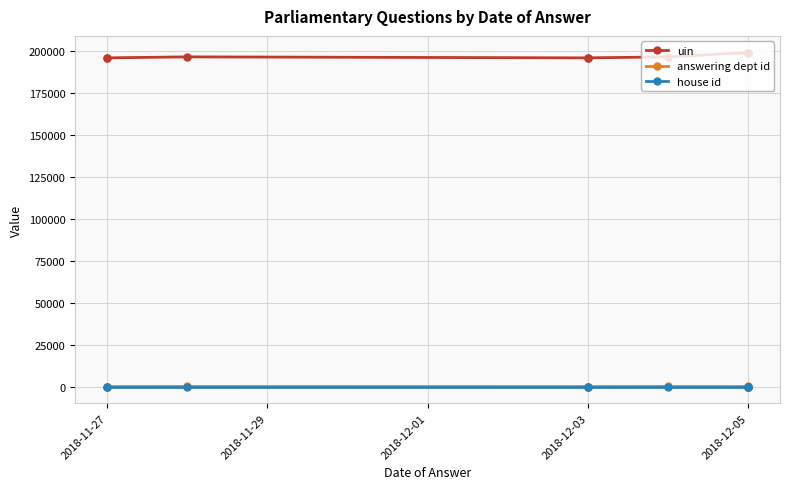

True or false: answering dept id and house id cross at least once.

False